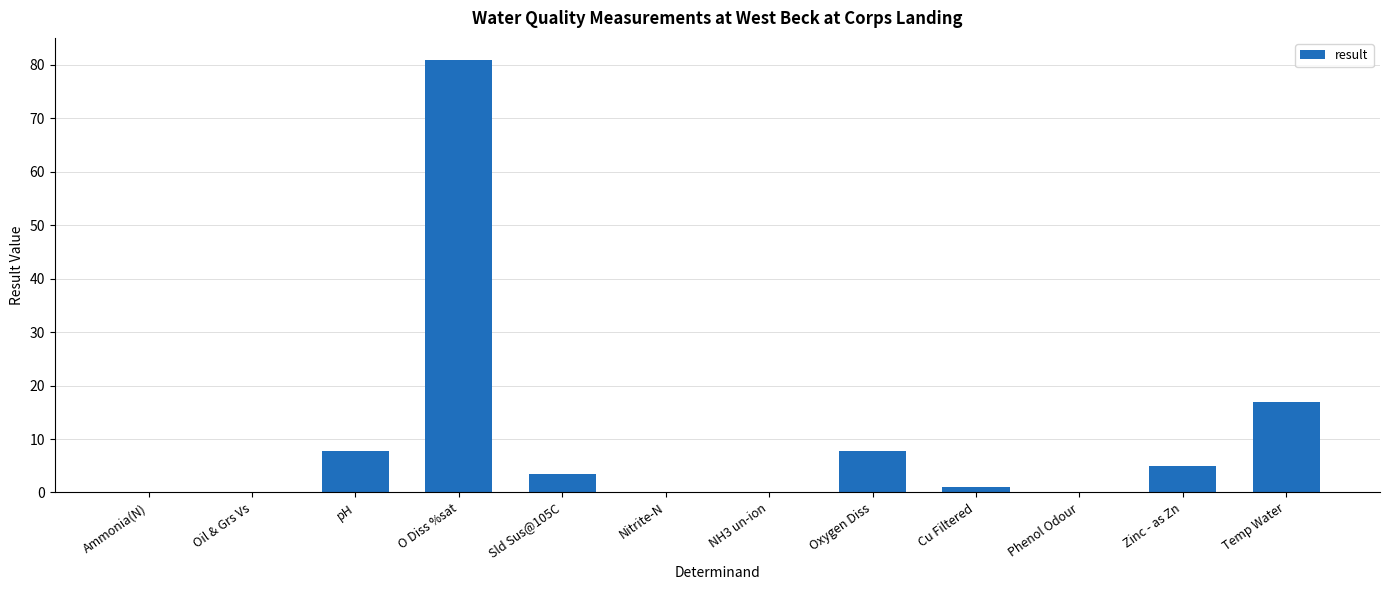

How many distinct data groups are displayed?

1